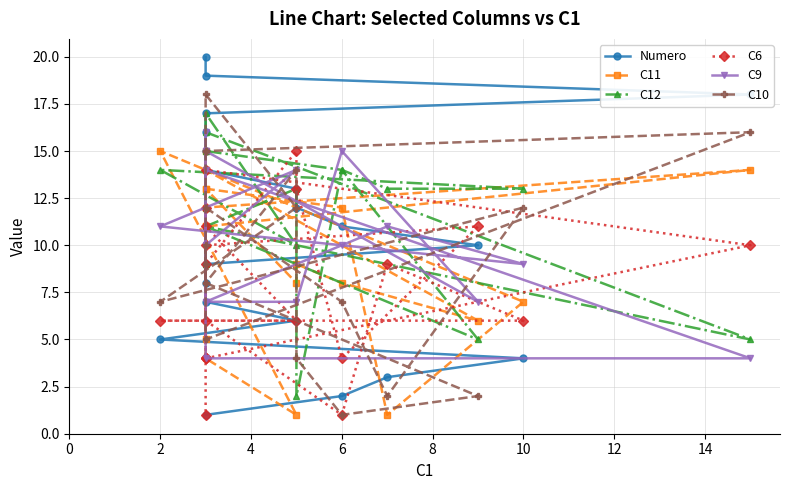

How many interior local valleys does the C6 series have?

3